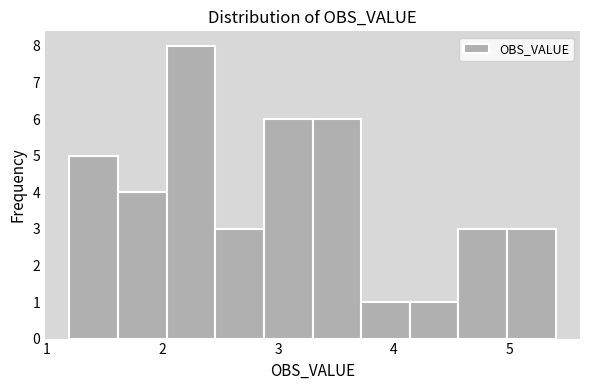

How tall is the bar that spans 1.2 to 1.6 on the x-axis? Neither the bar edges nor the heights are printed on the chart, so give them approximately, as read against the axes.

5